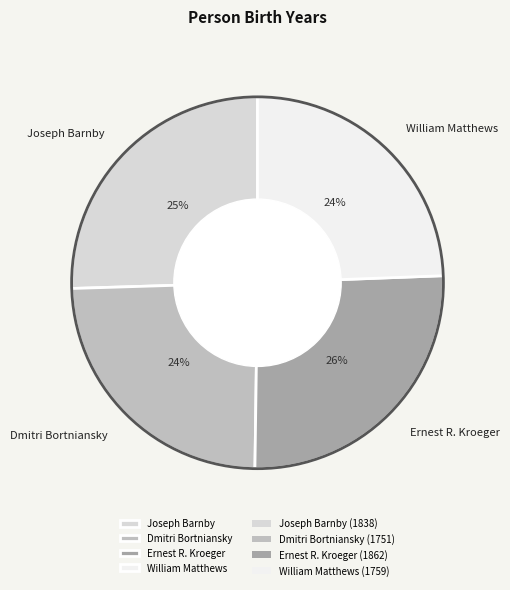

Does William Matthews represent more than half of the total?

No